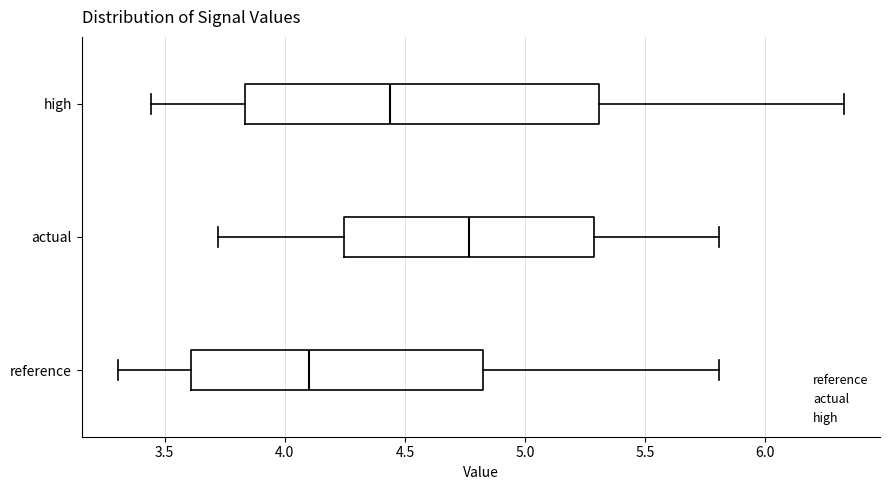

Reading bottom to top, read every box against the x-axis: the position of its median line, the range the box covers, and the ends of its whiskers. The values are not printed on the chart, so give them approximately, as read against the axis.

reference: median 4.10, box 3.60 to 4.80, whiskers 3.30 to 5.80
actual: median 4.75, box 4.25 to 5.30, whiskers 3.70 to 5.80
high: median 4.45, box 3.85 to 5.30, whiskers 3.45 to 6.35